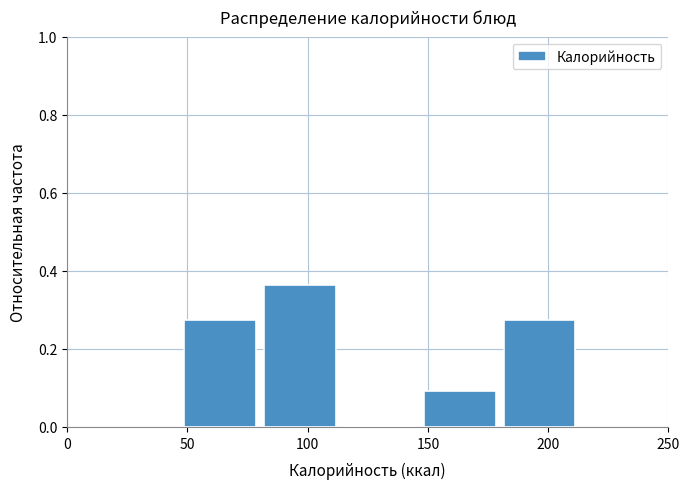

Reading left to right, list every bar in this chart as the range it spans on the x-axis followed by its height. Neither the bar edges nor the heights are printed on the chart, so give them approximately, as read against the axes.

45 to 80: 0.28
80 to 115: 0.36
115 to 145: 0
145 to 180: 0.10
180 to 215: 0.28